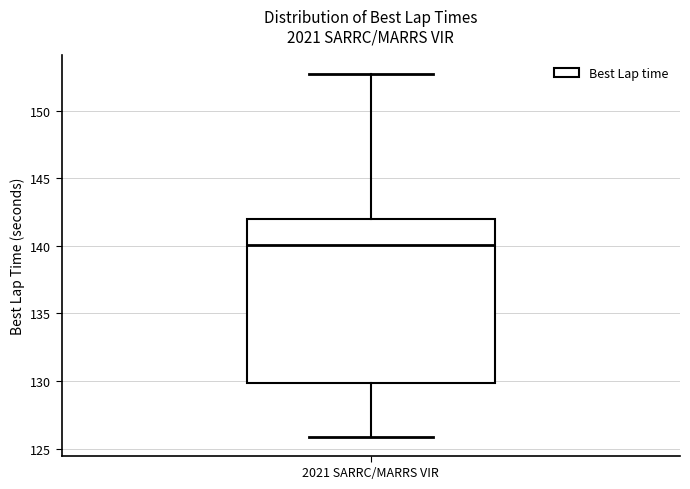

Transcribe this box plot: give where the median line is, the range the box spans, and where the two whiskers end, as read against the y-axis. The values are not printed on the chart, so give them approximately, as read against the axis.

median 140.0, box 130.0 to 142.0, whiskers 126.0 to 152.5